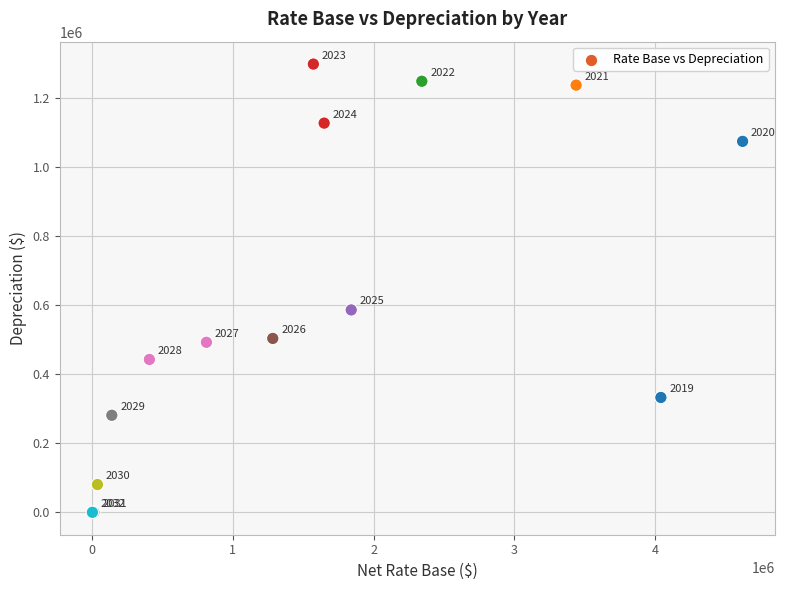

What Y value in the scatter plot is closest to 649404?

586431.7